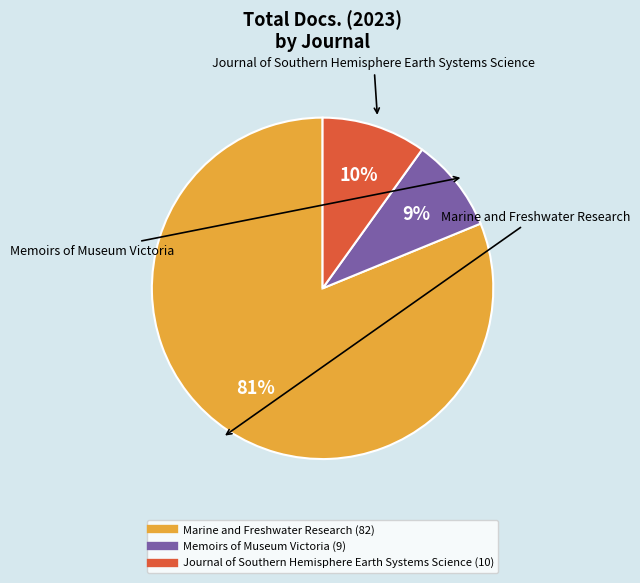

Combined, do Memoirs of Museum Victoria and Marine and Freshwater Research account for over 50%?

Yes